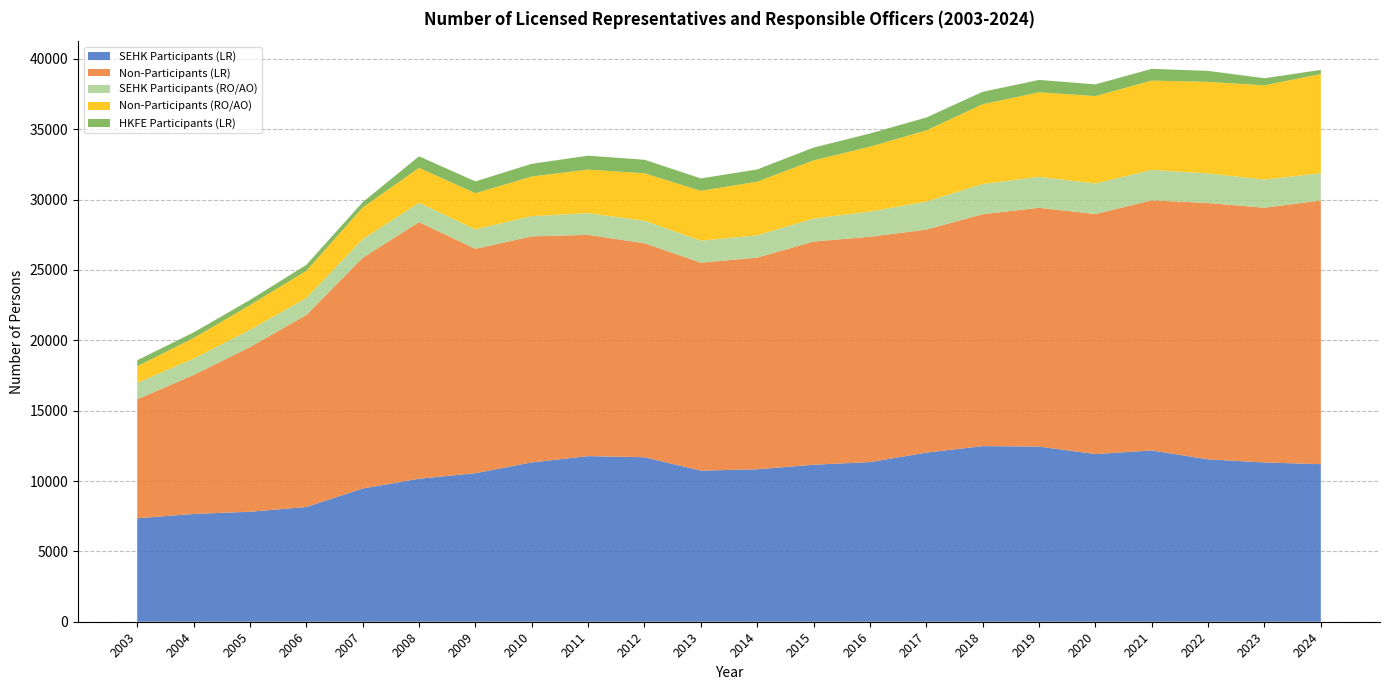

Reading left to right, list all the values displayed in this chart.

SEHK Participants (LR): 2003=7350	2004=7660	2005=7816	2006=8153	2007=9466	2008=10161	2009=10556	2010=11323	2011=11770	2012=11688	2013=10739	2014=10834	2015=11157	2016=11344	2017=12017	2018=12479	2019=12447	2020=11914	2021=12172	2022=11539	2023=11317	2024=11198
Non-Participants (LR): 2003=8455	2004=9875	2005=11701	2006=13643	2007=16391	2008=18235	2009=15944	2010=16060	2011=15721	2012=15206	2013=14775	2014=15040	2015=15860	2016=16011	2017=15845	2018=16481	2019=16967	2020=17056	2021=17772	2022=18216	2023=18103	2024=18737
SEHK Participants (RO/AO): 2003=1173	2004=1157	2005=1224	2006=1207	2007=1328	2008=1374	2009=1382	2010=1444	2011=1541	2012=1602	2013=1564	2014=1585	2015=1633	2016=1791	2017=1996	2018=2146	2019=2205	2020=2174	2021=2163	2022=2099	2023=2002	2024=1936
Non-Participants (RO/AO): 2003=1178	2004=1466	2005=1758	2006=1930	2007=2247	2008=2484	2009=2570	2010=2809	2011=3100	2012=3372	2013=3541	2014=3812	2015=4134	2016=4610	2017=5056	2018=5664	2019=6008	2020=6208	2021=6347	2022=6512	2023=6696	2024=7052
HKFE Participants (LR): 2003=421	2004=398	2005=365	2006=423	2007=380	2008=819	2009=836	2010=904	2011=986	2012=959	2013=883	2014=868	2015=908	2016=938	2017=914	2018=885	2019=874	2020=831	2021=835	2022=775	2023=503	2024=288